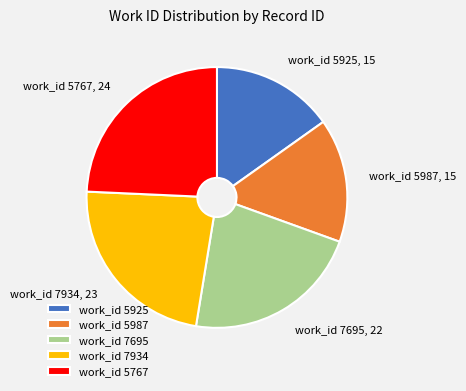

What is the largest slice in the pie chart?

work_id 5767